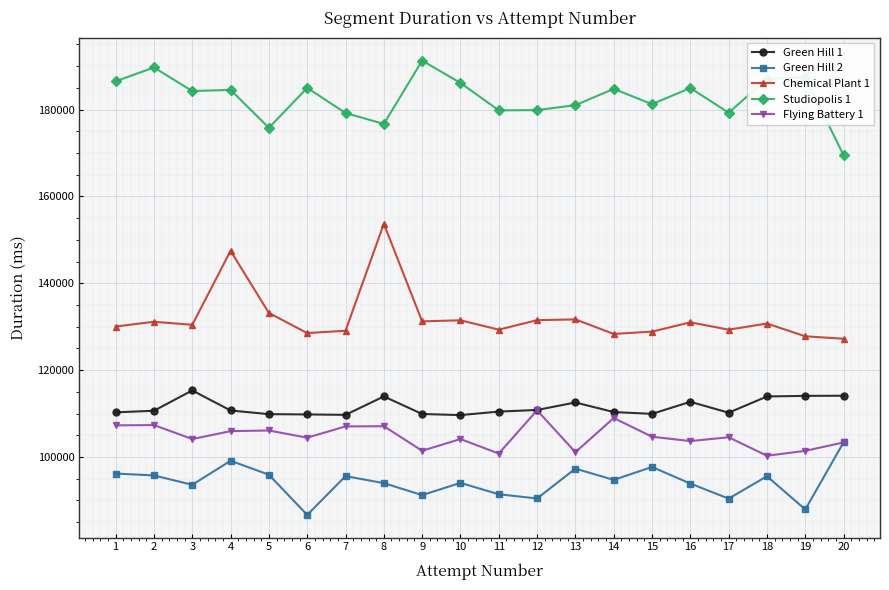

Read the Green Hill 2 value at 13.

97314